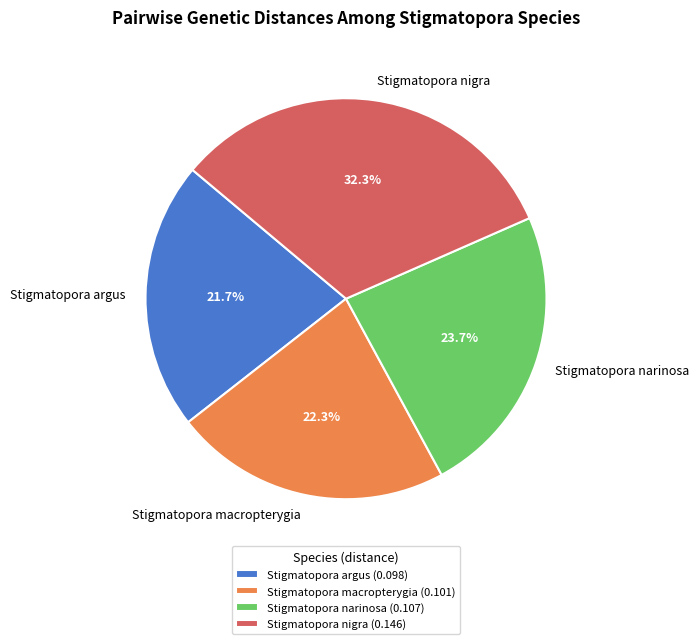

Is Stigmatopora narinosa the majority of the pie?

No